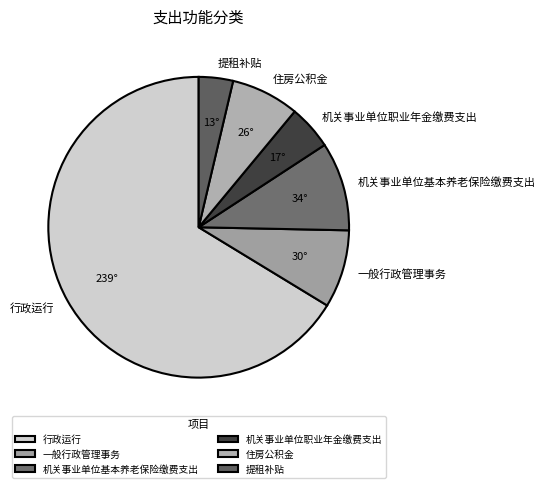

Do 机关事业单位职业年金缴费支出 and 一般行政管理事务 together represent more than half of the pie?

No